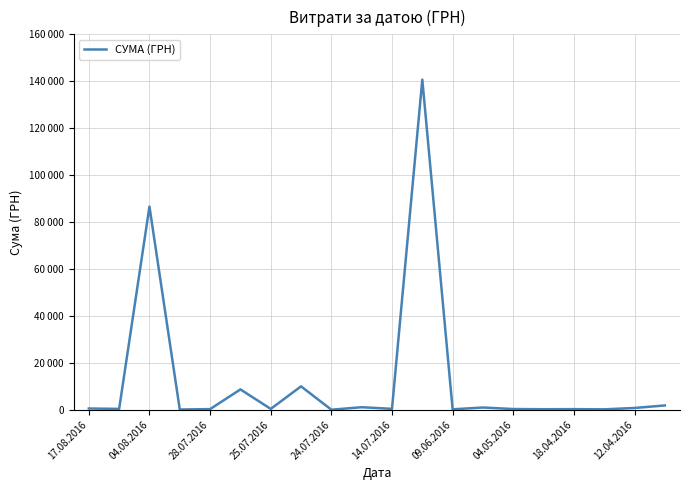

Does the chart have visible grid lines?

Yes